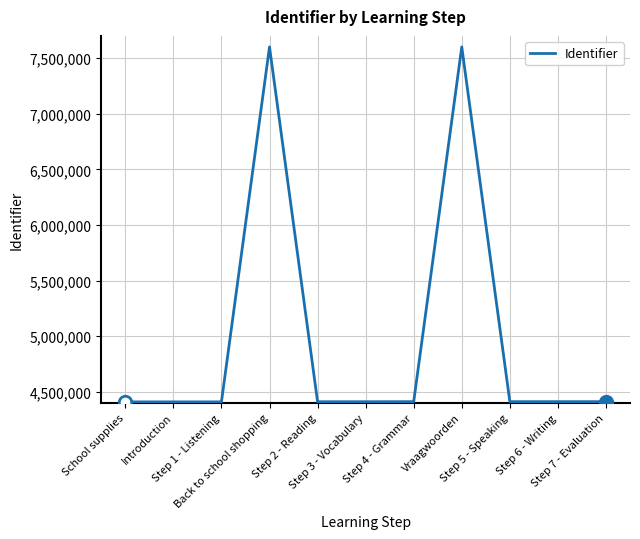

Does the chart display data point markers on the line(s)?

No